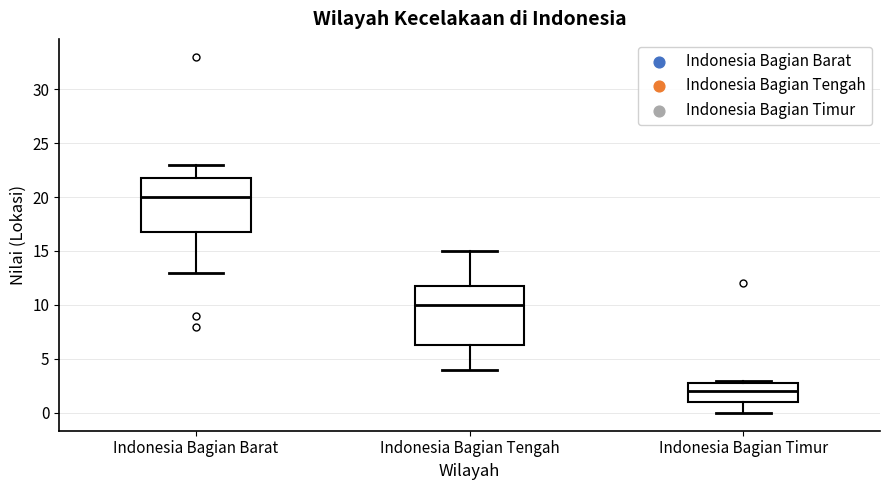

Reading left to right, read every box against the y-axis: the position of its median line, the range the box covers, and the ends of its whiskers. The values are not printed on the chart, so give them approximately, as read against the axis.

Indonesia Bagian Barat: median 20.0, box 17.0 to 22.0, whiskers 13.0 to 23.0
Indonesia Bagian Tengah: median 10.0, box 6.5 to 12.0, whiskers 4.0 to 15.0
Indonesia Bagian Timur: median 2.0, box 1.0 to 3.0, whiskers 0.0 to 3.0 (just above the box's upper edge)